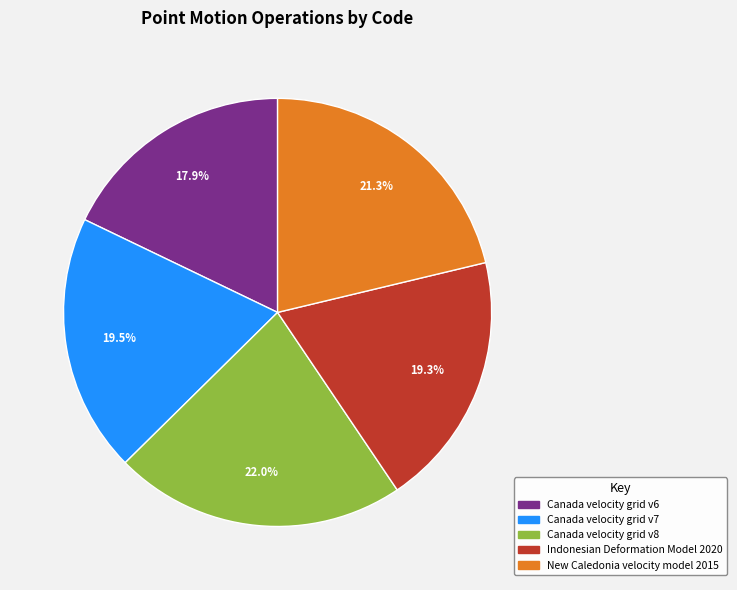

What percentage do Canada velocity grid v6 and Canada velocity grid v8 together represent?

39.9%